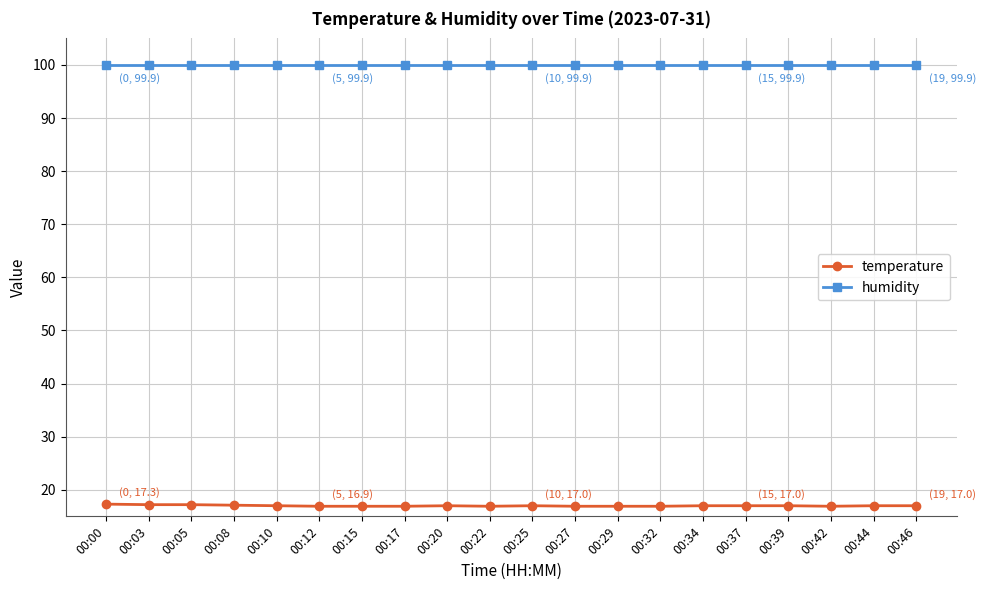

What are all the series names shown in the legend?

temperature, humidity